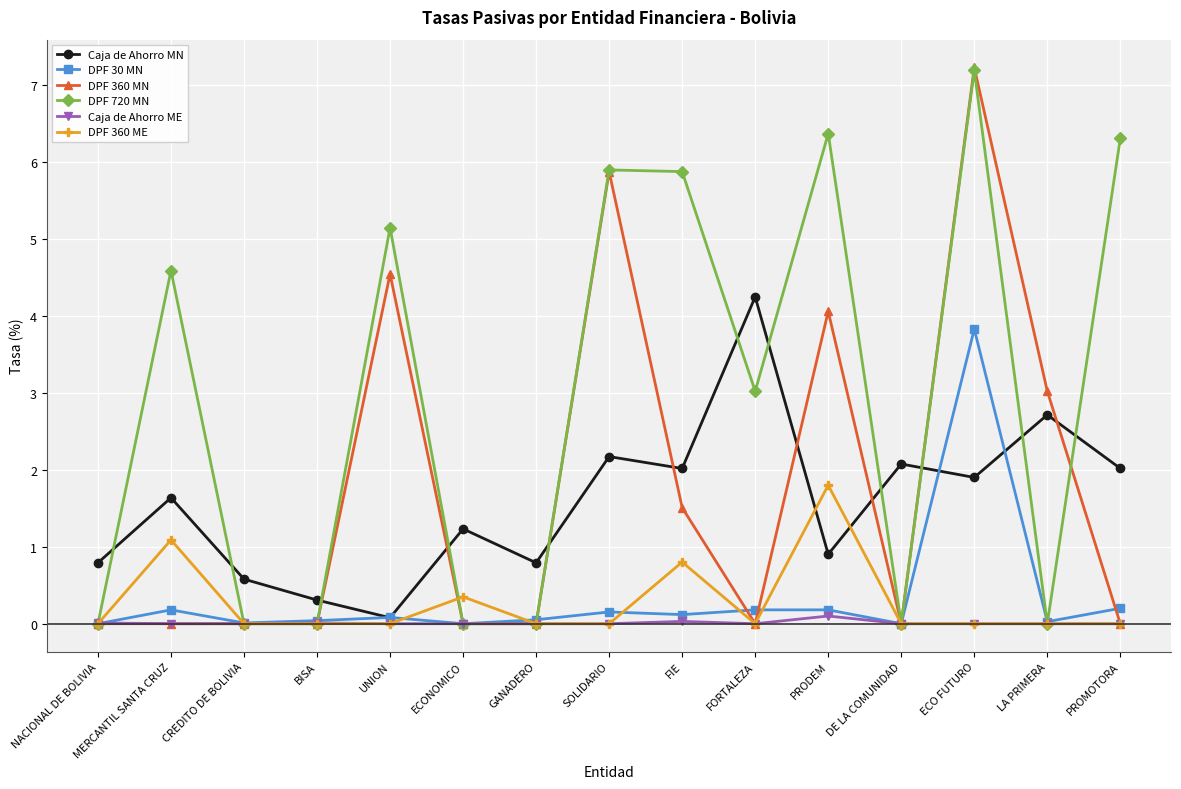

What is the average value of the Caja de Ahorro MN series?

1.6